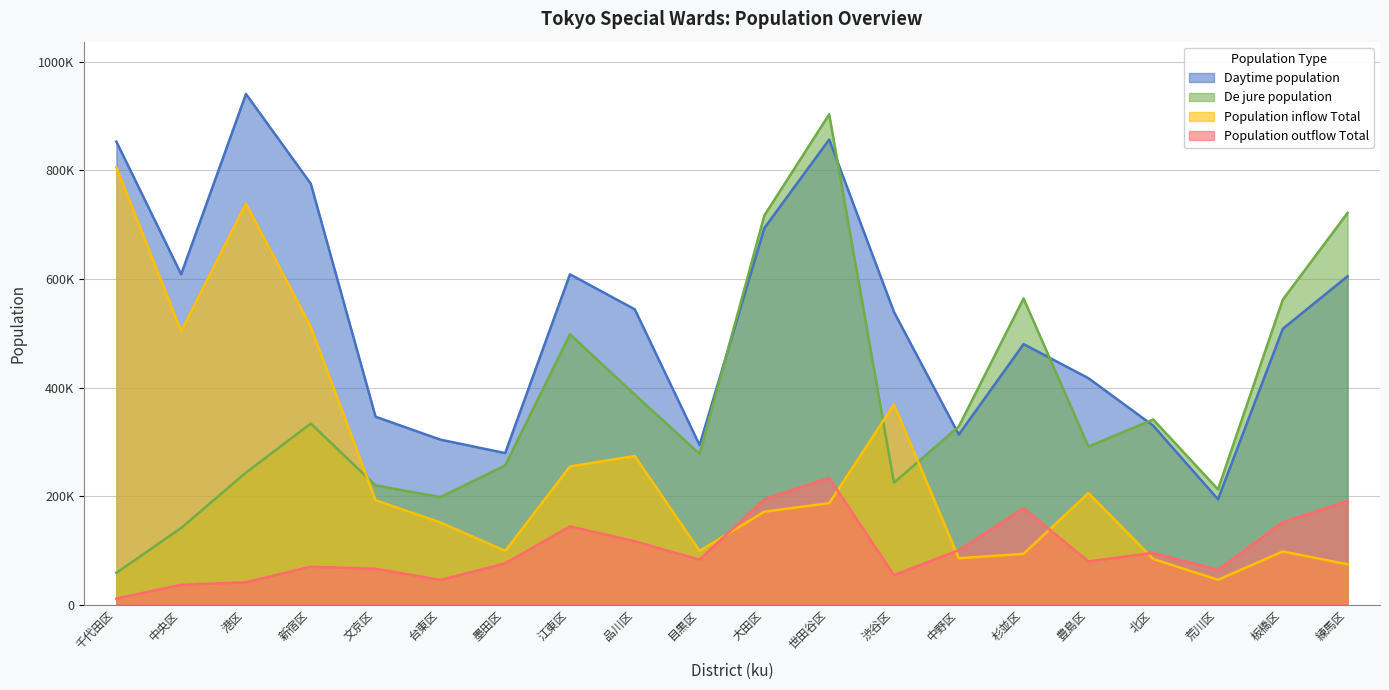

What is the difference between the second highest and second lowest values in the Population inflow Total series?

664424